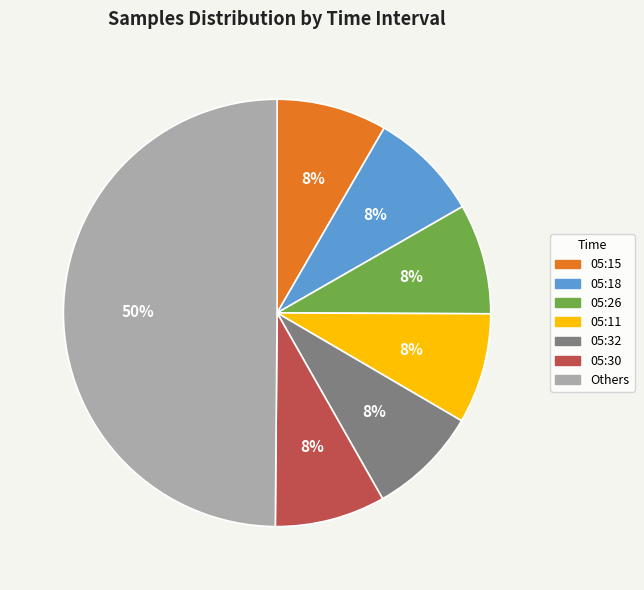

To the nearest percent, what is the average slice percentage?

14%